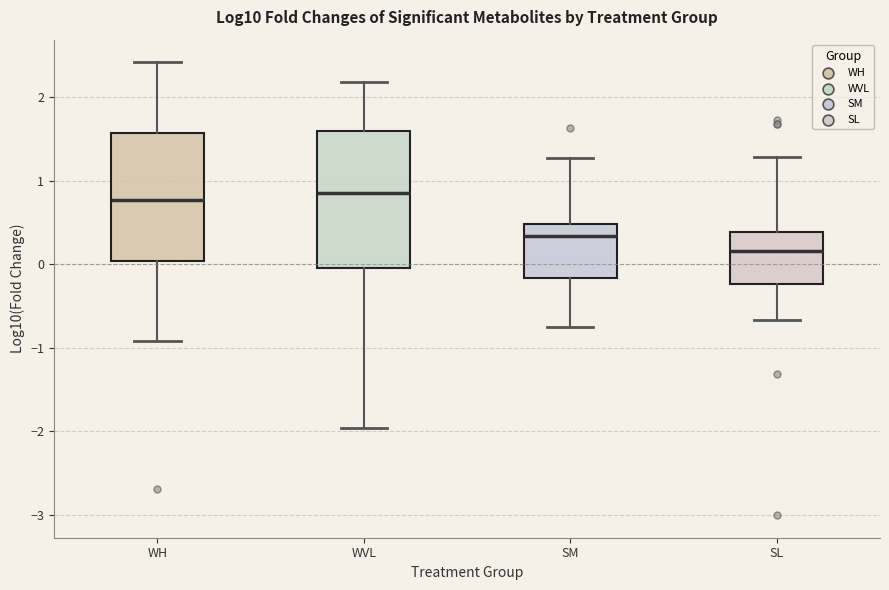

Reading left to right, transcribe this box plot: for each box, give where its median line is, the range the box spans, and where its two whiskers end, as read against the y-axis. The values are not printed on the chart, so give them approximately, as read against the axis.

WH: median 0.8, box 0.0 to 1.6, whiskers -0.9 to 2.4
WVL: median 0.9, box 0.0 to 1.6, whiskers -2.0 to 2.2
SM: median 0.3, box -0.2 to 0.5, whiskers -0.7 to 1.3
SL: median 0.2, box -0.2 to 0.4, whiskers -0.7 to 1.3